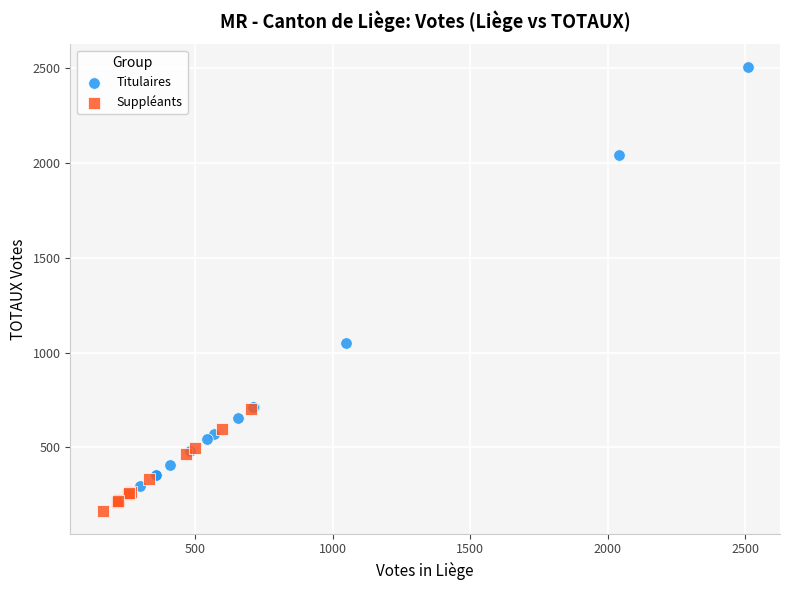

What are all the series names shown in the legend?

Titulaires, Suppléants